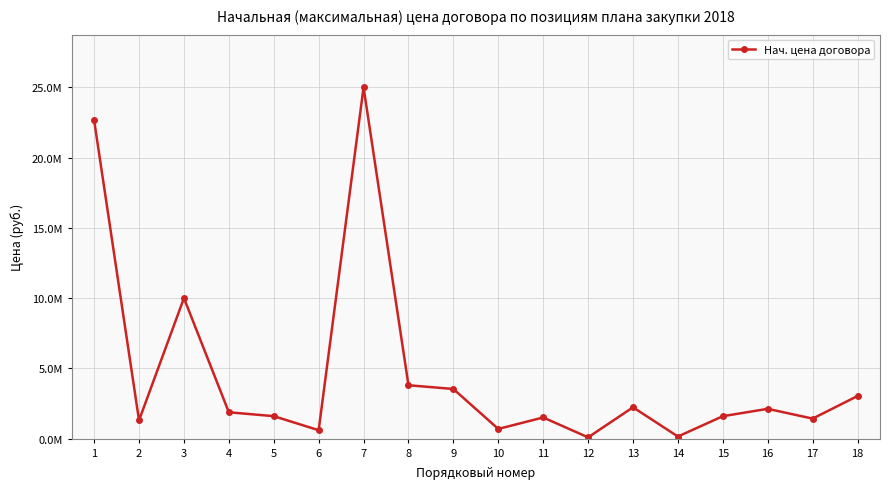

Reading left to right, what are all the values shown in this chart?

22650000	1300500	10000000	1876590	1600000	600000	25000000	3800000	3533560	690930	1506700	90193	2230000	150000	1597303	2121257	1425000	3033000